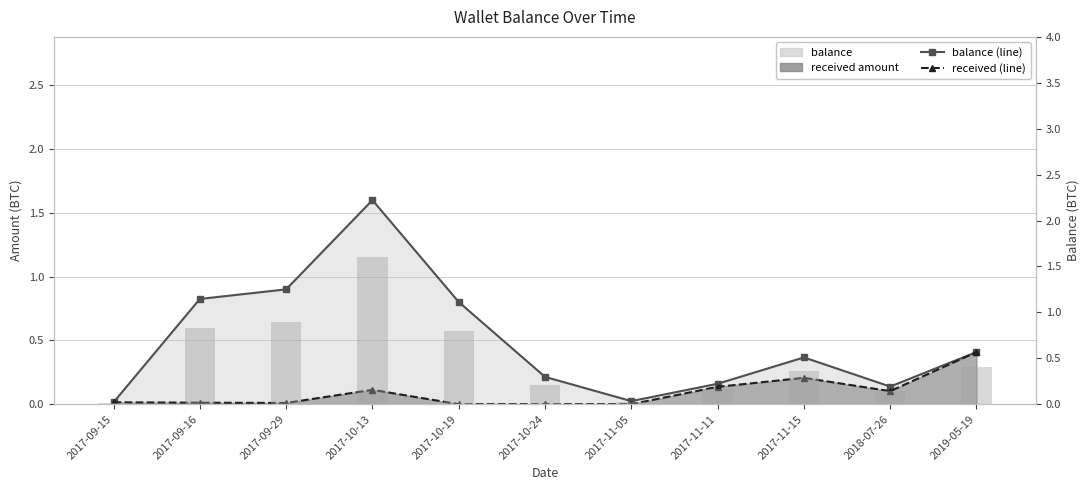

Reading left to right, list all the values displayed in this chart.

0.0	0.8	0.9	1.6	0.8	0.2	0.0	0.2	0.4	0.1	0.4